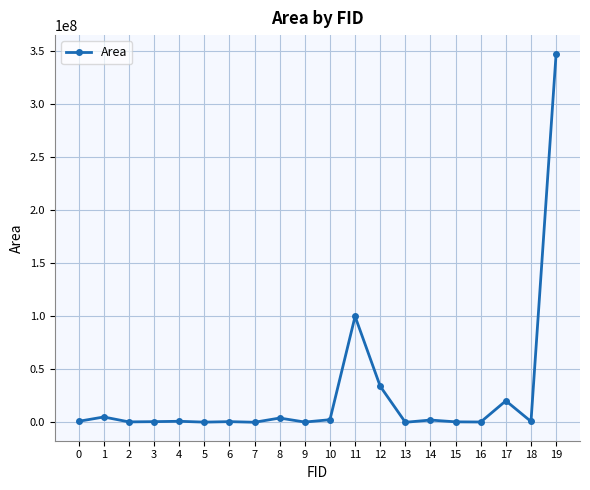

What is the maximum value shown in the chart?

347200000.0